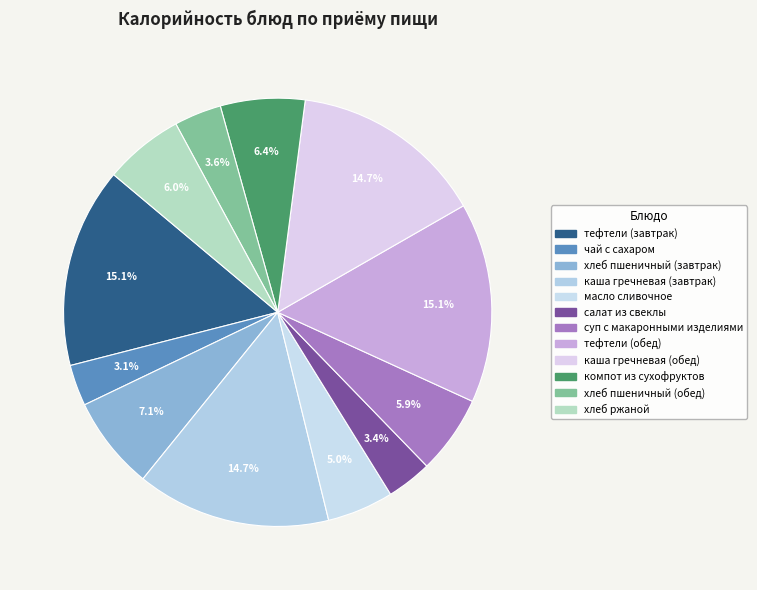

To the nearest percent, what portion does хлеб пшеничный (обед) represent?

4%